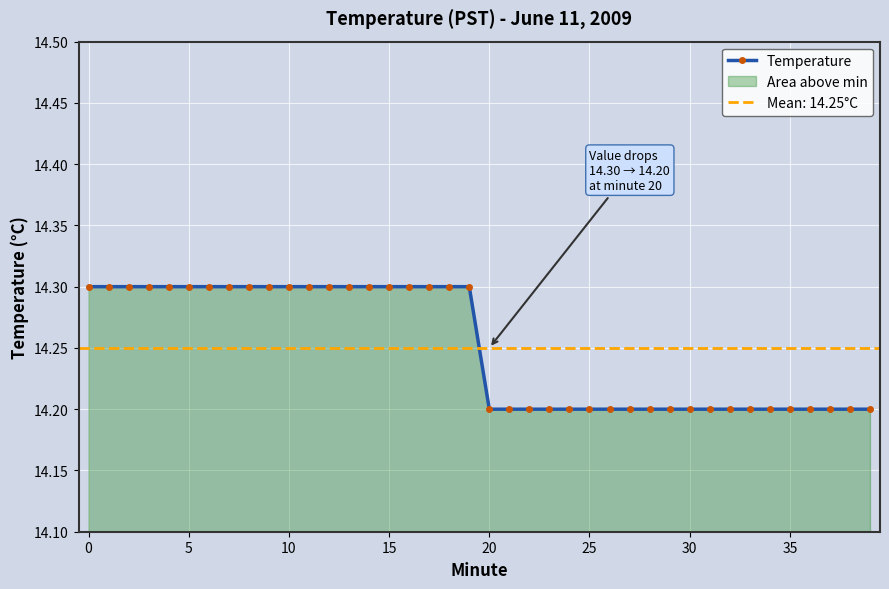

True or false: the data has more than 0 interior local peaks.

False